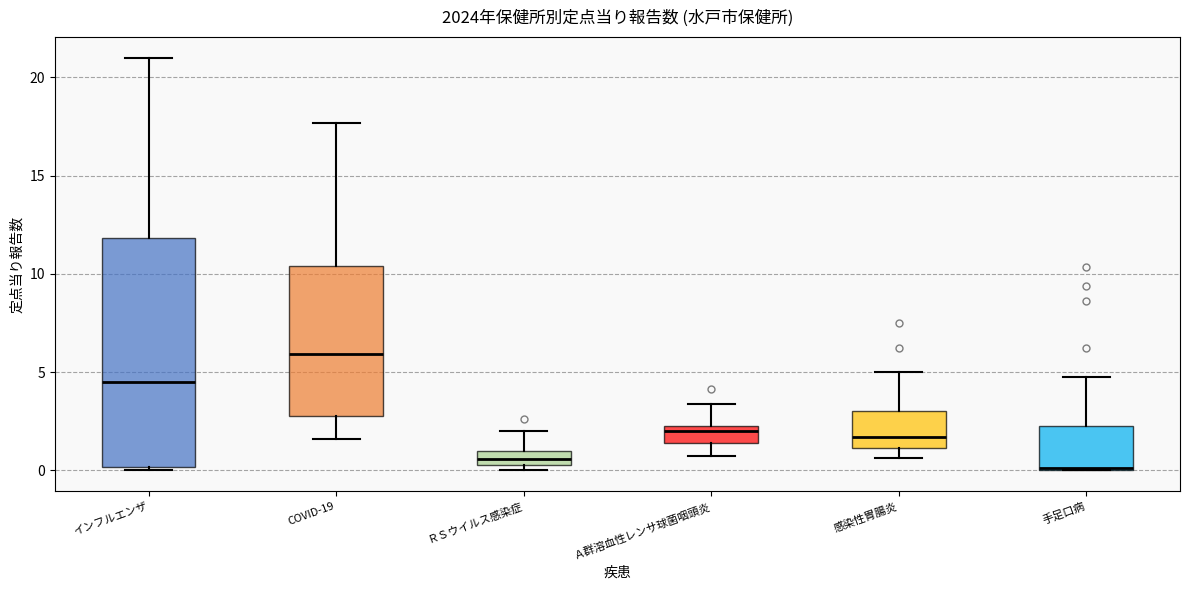

Which box's median line is the highest?

COVID-19